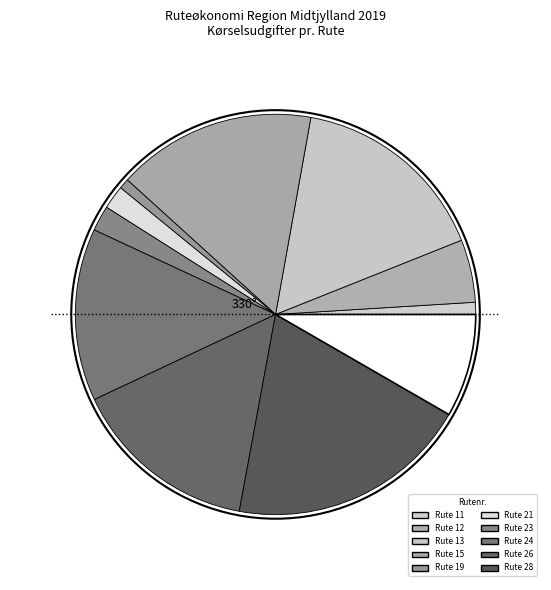

To the nearest percent, what is the difference between the largest and smallest slice percentages?

20%